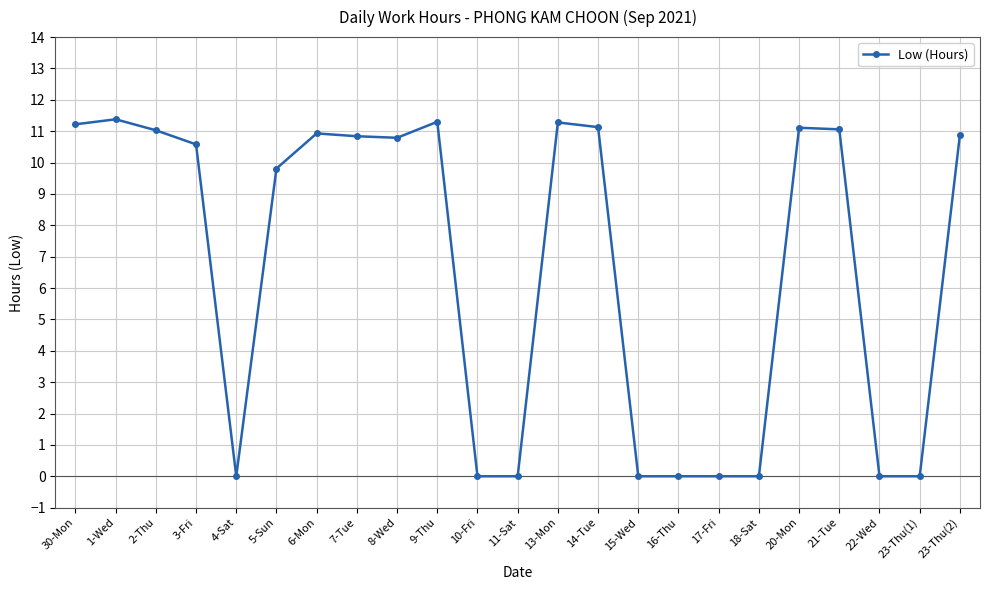

Where does the data first go above 10?

30-Mon